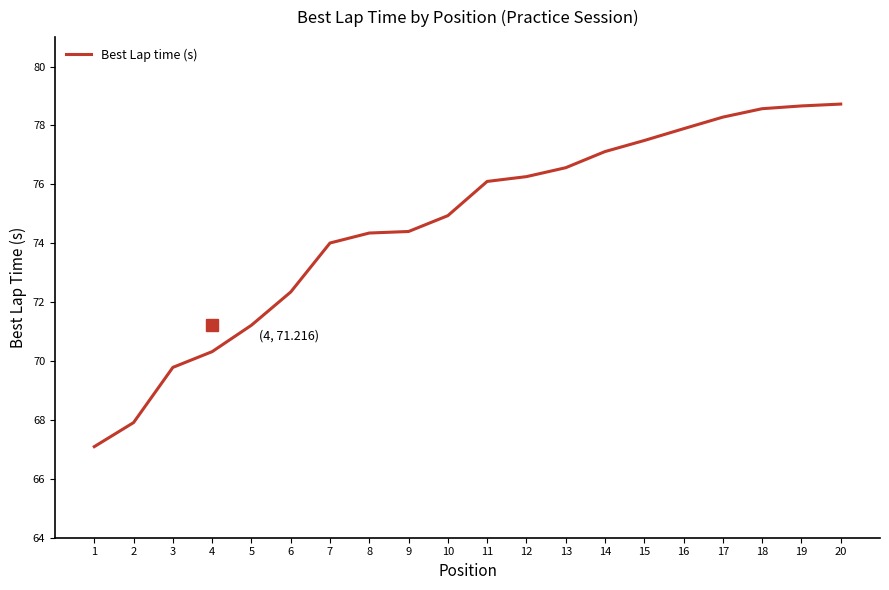

True or false: there are more than 2 points higher than both neighbors.

False